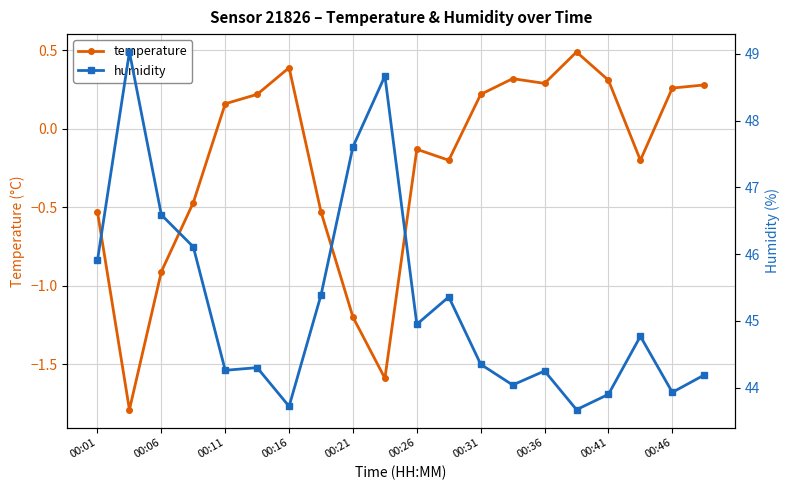

Where does the temperature series first go above 0?

00:11